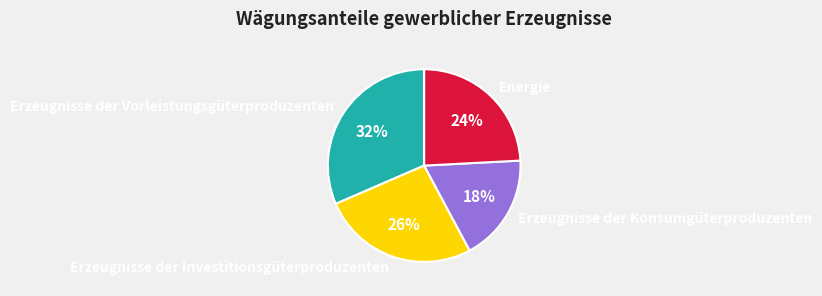

Does Erzeugnisse der Vorleistungsgüterproduzenten represent more than half of the total?

No